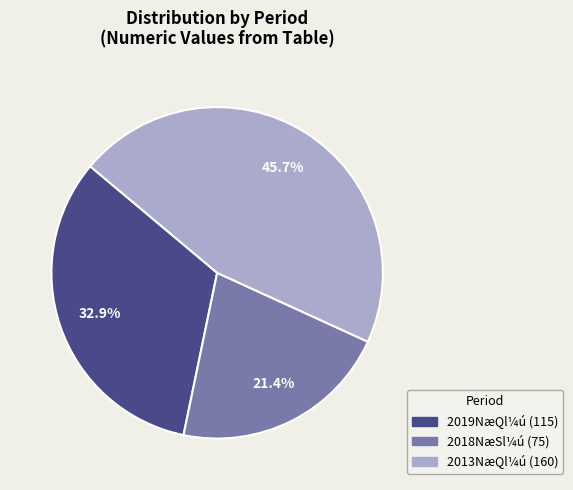

What is the ratio of the value at 2019NæQl¼ú (115) to the value at 2013NæQl¼ú (160)?

0.7